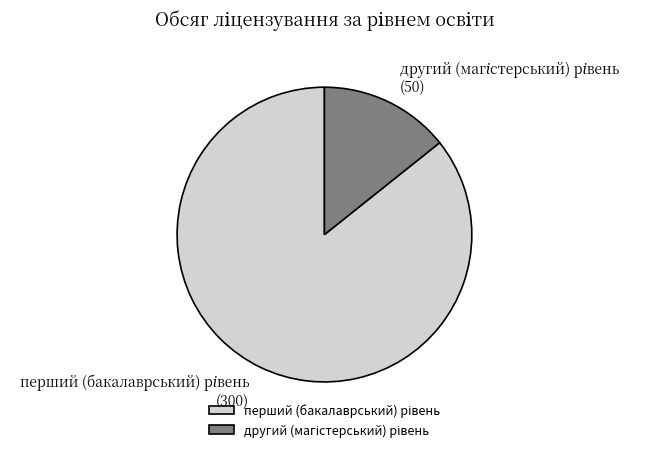

Is there a majority slice in this chart?

Yes